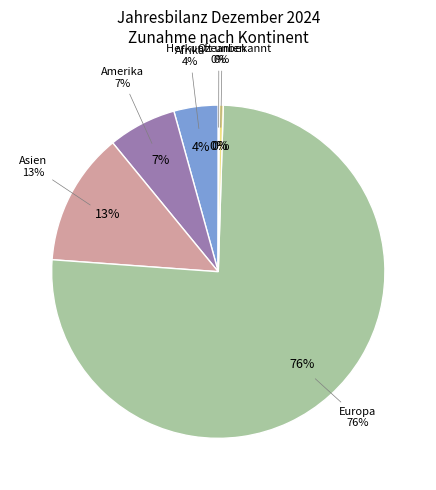

Count the number of slices in the pie.

9